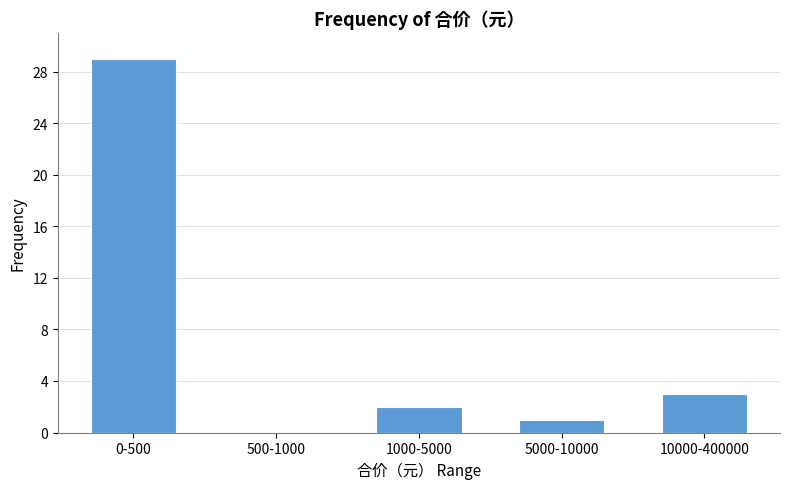

Reading right to left, list all the values displayed in this chart.

10000-400000=3	5000-10000=1	1000-5000=2	500-1000=0	0-500=29